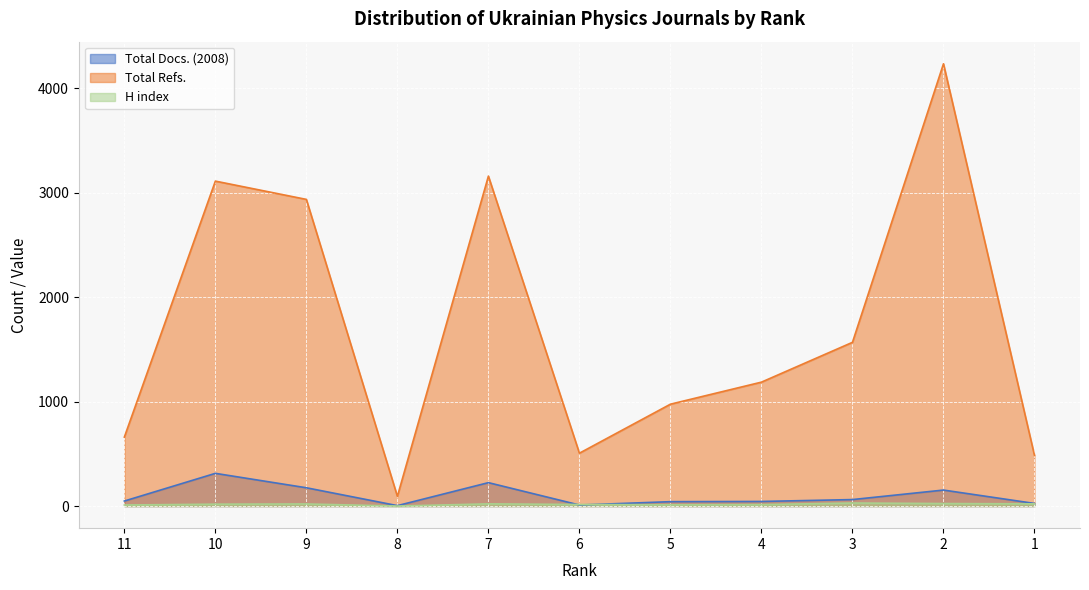

Count the number of categories in the chart.

11